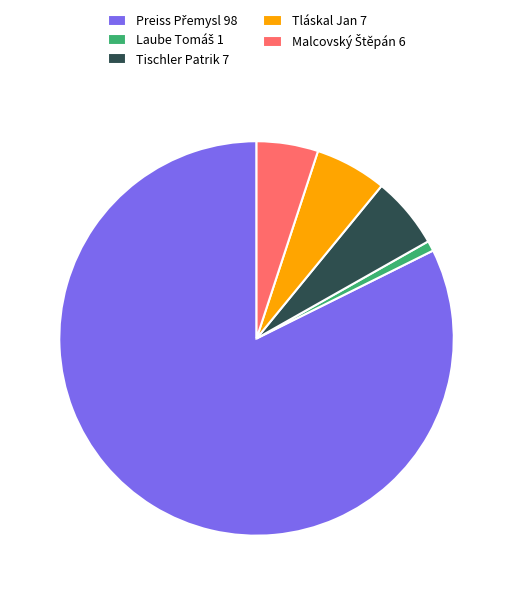

The Tláskal Jan 7 slice represents 13% of the pie. True or false?

False